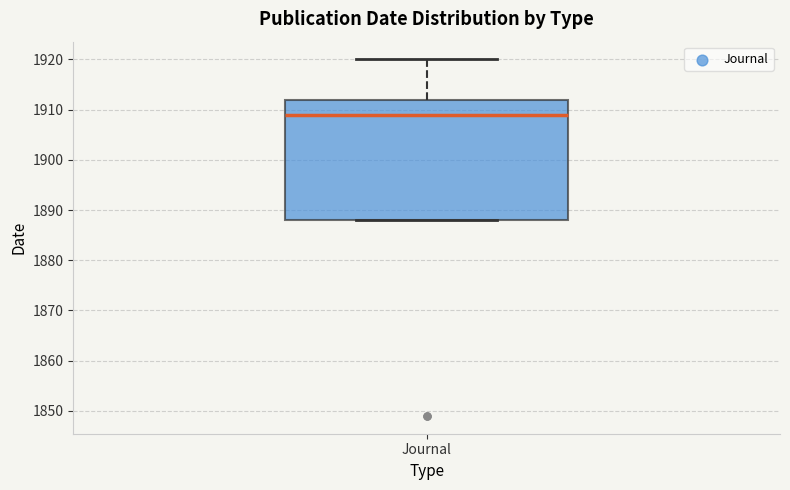

Transcribe this box plot: give where the median line is, the range the box spans, and where the two whiskers end, as read against the y-axis. The values are not printed on the chart, so give them approximately, as read against the axis.

median 1909, box 1888 to 1912, whiskers 1888 to 1920